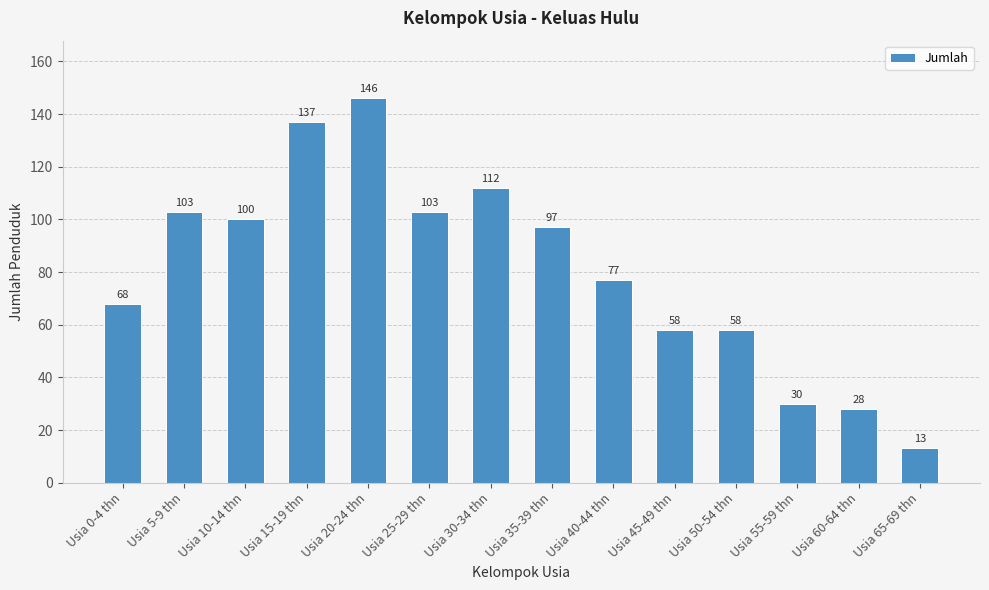

Approximately how many times larger is the value at Usia 50-54 thn compared to Usia 55-59 thn?

1.9